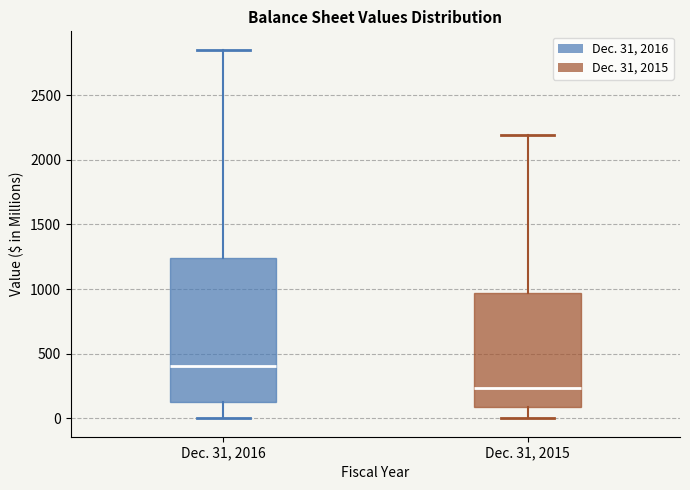

Reading left to right, transcribe this box plot: for each box, give where its median line is, the range the box spans, and where its two whiskers end, as read against the y-axis. The values are not printed on the chart, so give them approximately, as read against the axis.

Dec. 31, 2016: median 400, box 150 to 1250, whiskers 0 to 2850
Dec. 31, 2015: median 250, box 100 to 950, whiskers 0 to 2200